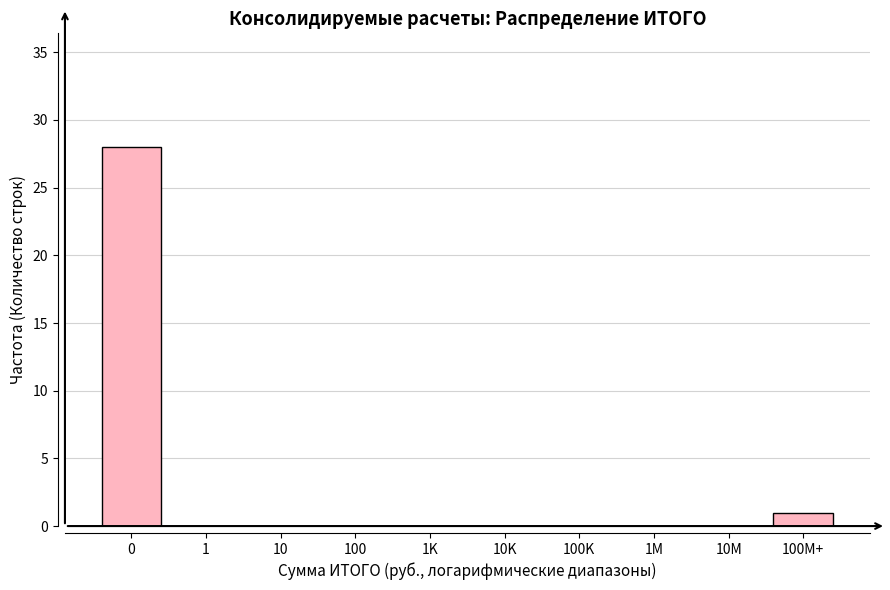

Reading left to right, extract all data points from this chart.

0=28	1=0	10=0	100=0	1K=0	10K=0	100K=0	1M=0	10M=0	100M+=1